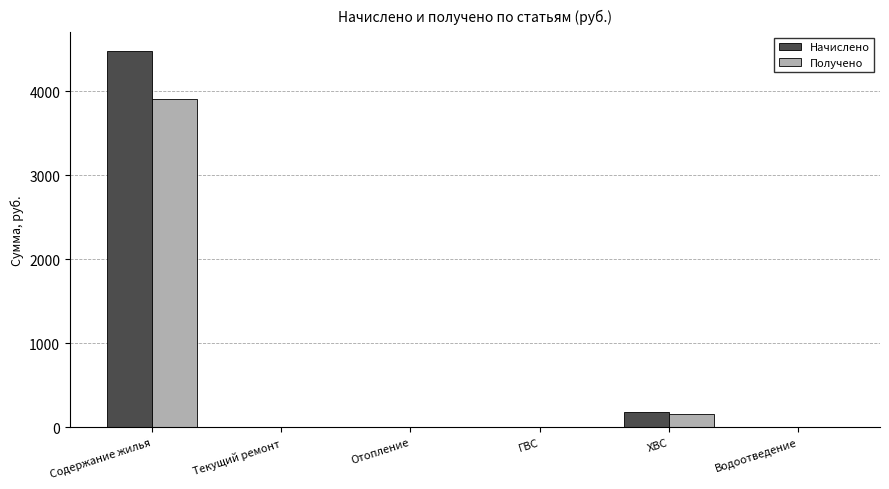

What are all the series names shown in the legend?

Начислено, Получено